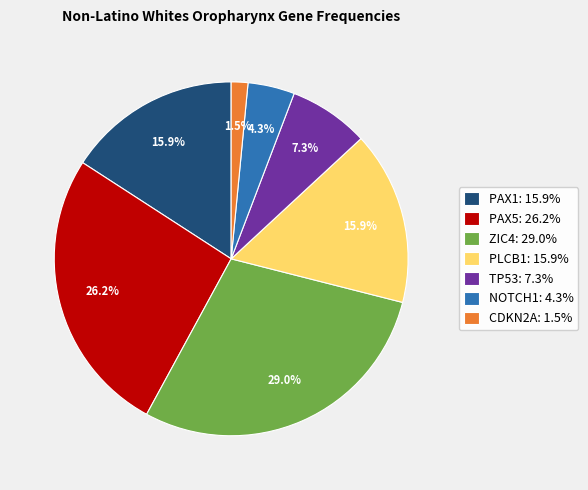

What is the smallest slice in the pie chart?

CDKN2A